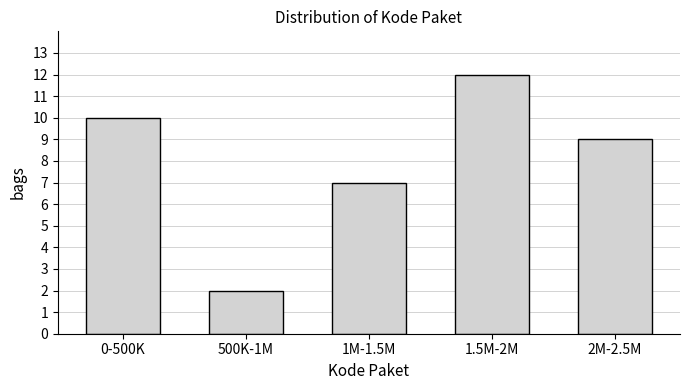

Reading left to right, list all the values displayed in this chart.

10	2	7	12	9